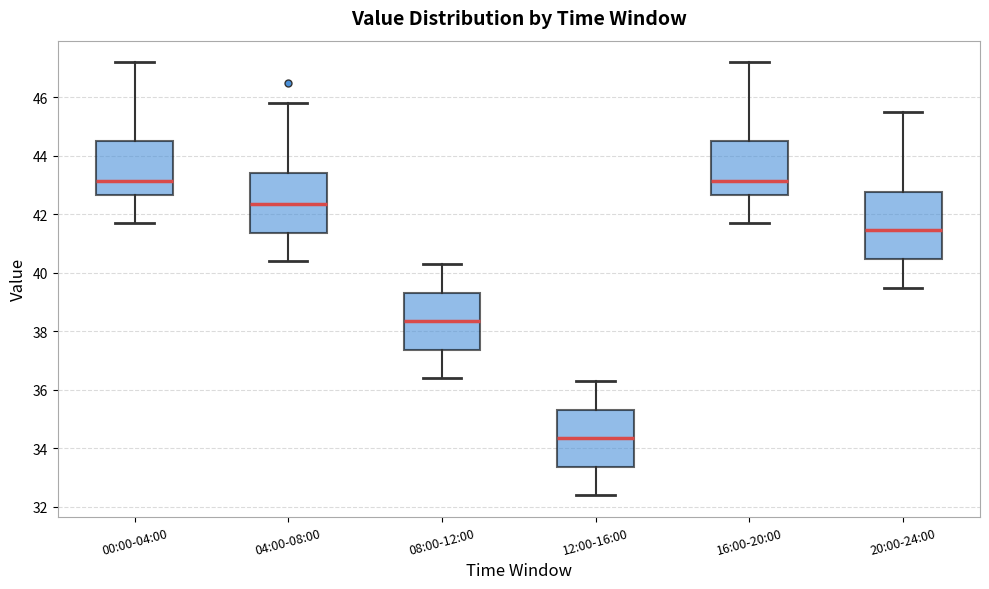

Reading left to right, transcribe this box plot: for each box, give where its median line is, the range the box spans, and where its two whiskers end, as read against the y-axis. The values are not printed on the chart, so give them approximately, as read against the axis.

00:00-04:00: median 43.2, box 42.6 to 44.6, whiskers 41.8 to 47.2
04:00-08:00: median 42.4, box 41.4 to 43.4, whiskers 40.4 to 45.8
08:00-12:00: median 38.4, box 37.4 to 39.4, whiskers 36.4 to 40.4
12:00-16:00: median 34.4, box 33.4 to 35.4, whiskers 32.4 to 36.4
16:00-20:00: median 43.2, box 42.6 to 44.6, whiskers 41.8 to 47.2
20:00-24:00: median 41.4, box 40.4 to 42.8, whiskers 39.6 to 45.6